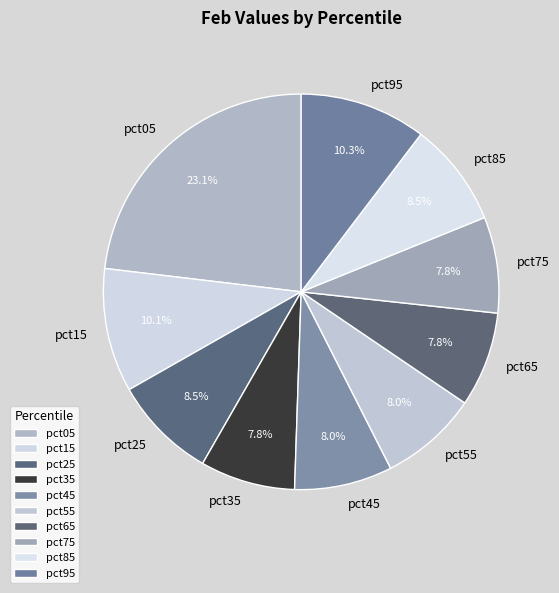

Approximately how many times larger is the value at pct65 compared to pct45?

1.0